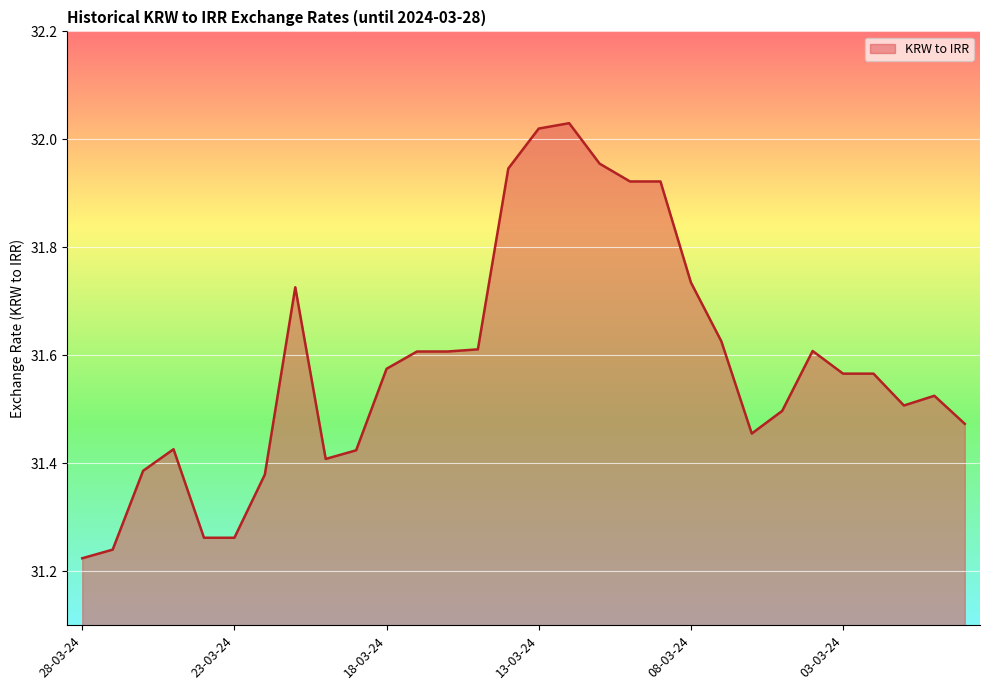

What is the difference between the maximum and minimum values?

0.8